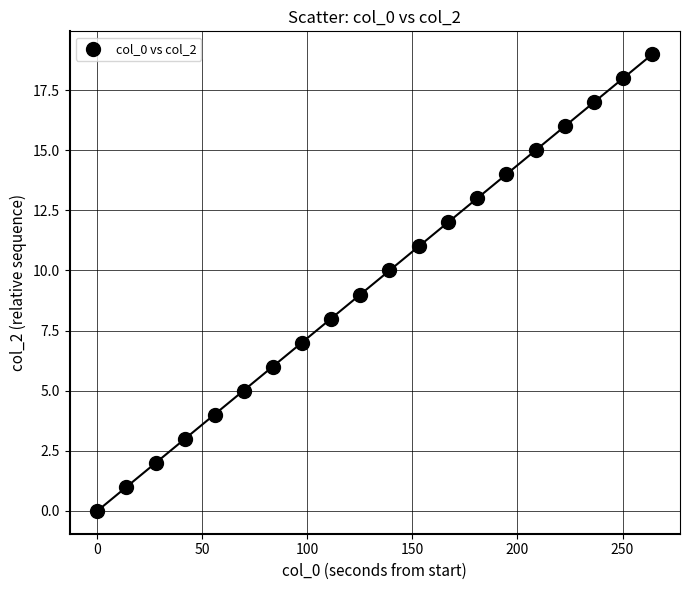

What is the range of Y values (max minus min)?

19